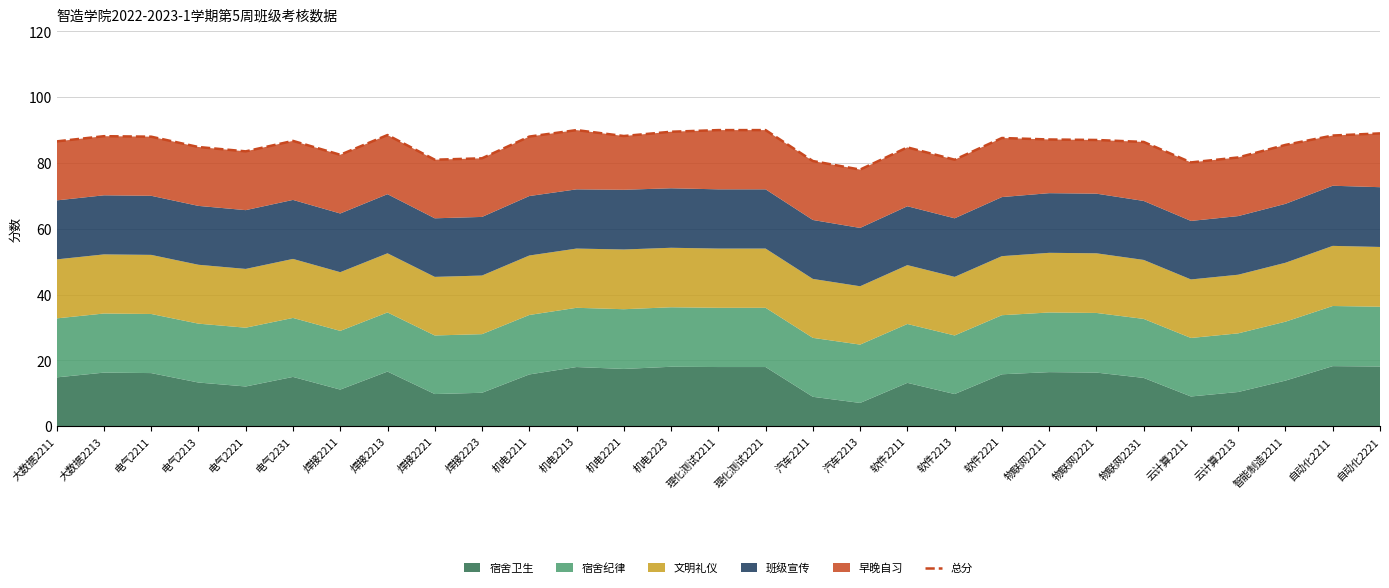

At which label does the data first exceed 86?

大数据2211